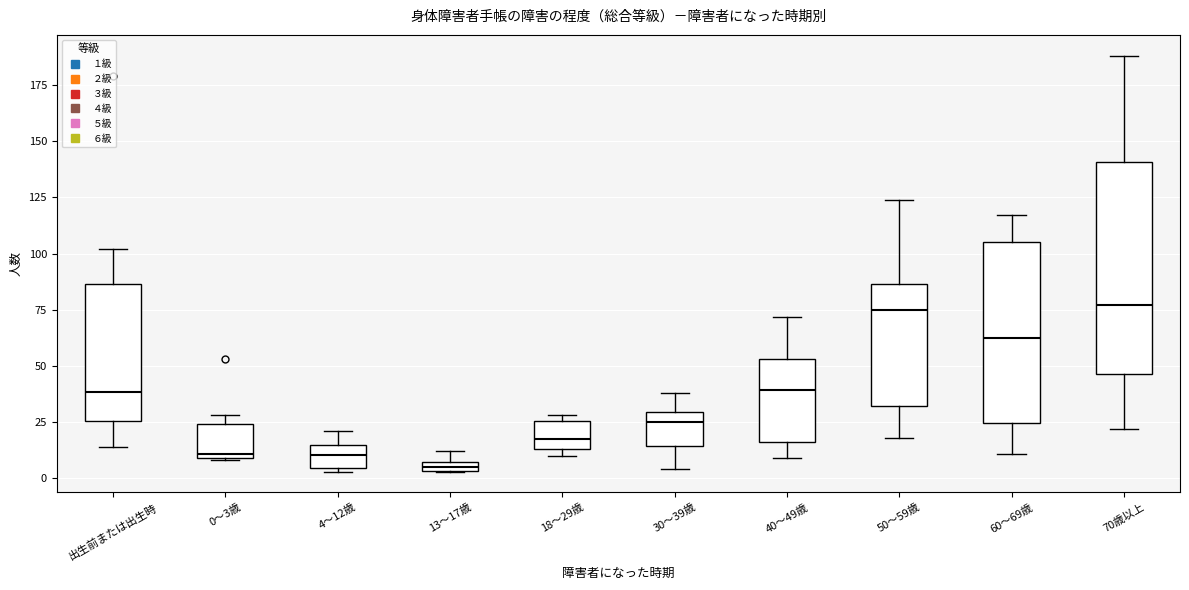

Where is the upper edge of the box for 13～17歳 on the y-axis? The values are not printed on the chart, so give them approximately, as read against the axis.

10